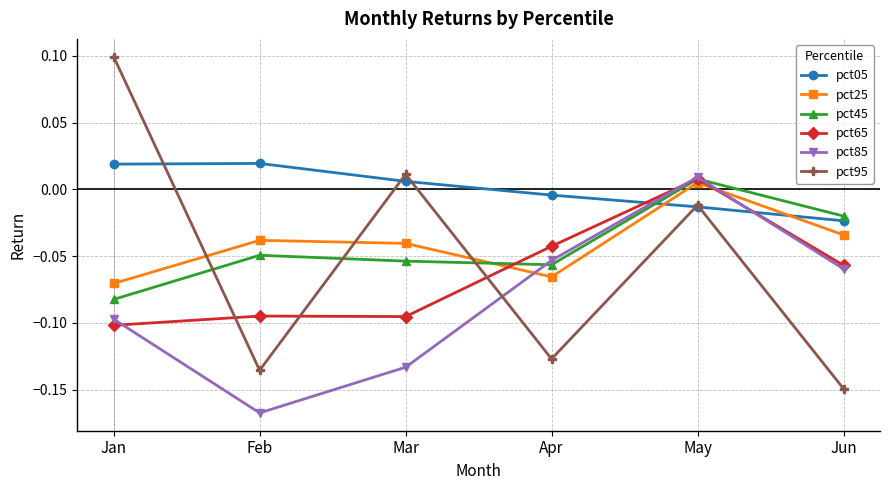

How many values in the pct45 series exceed 0?

1